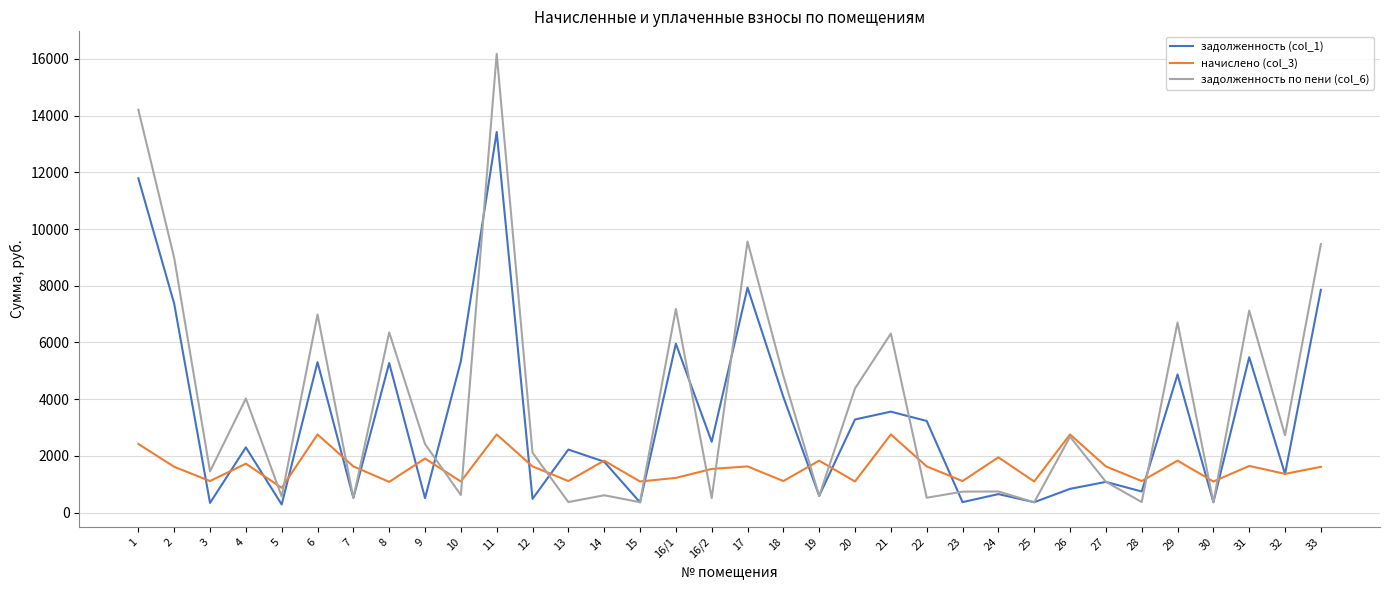

Which label corresponds to the largest value in the chart?

11